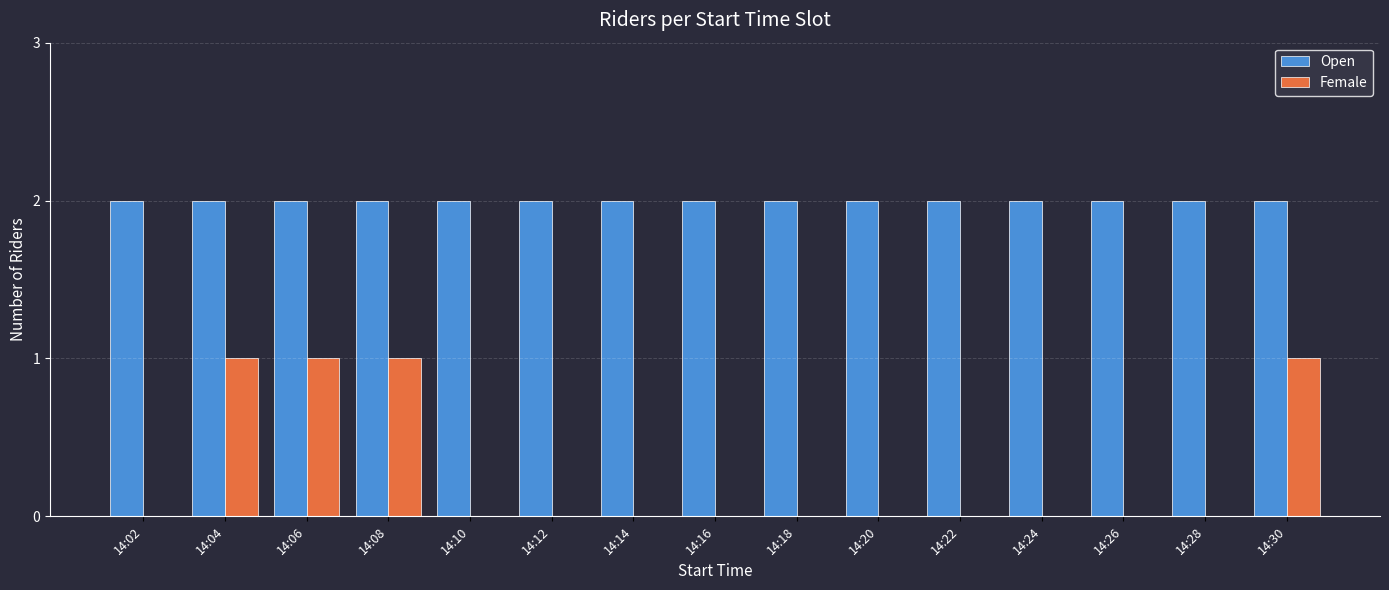

Are the bars grouped side by side (vs. stacked)?

Yes